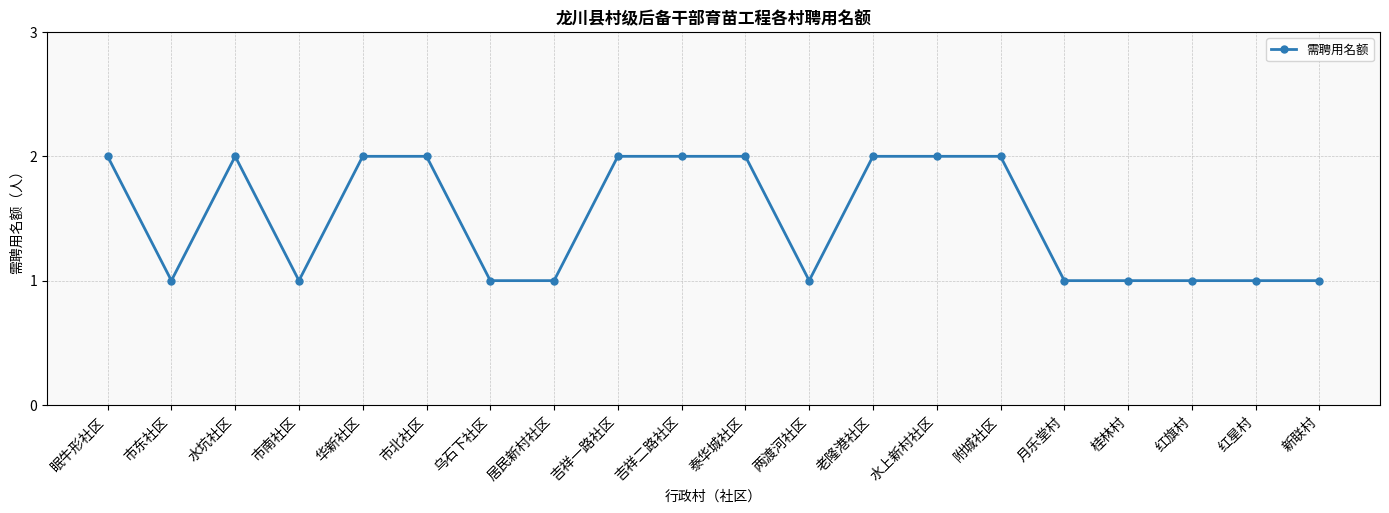

Where is the first local maximum?

水坑社区